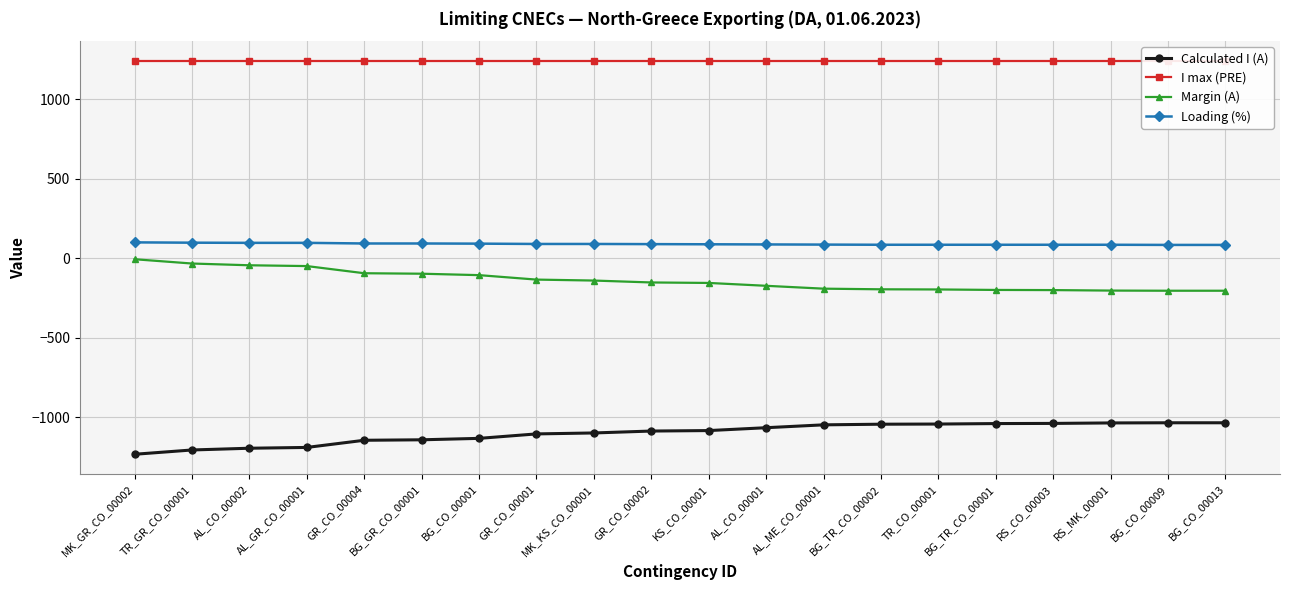

How many categories are shown in the chart?

20